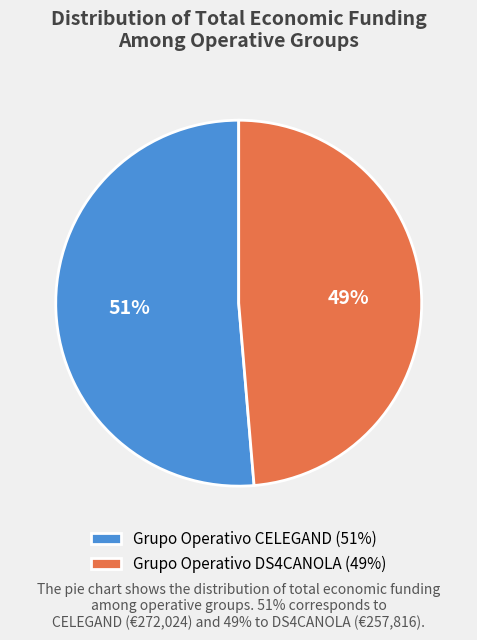

Combined, do Grupo Operativo CELEGAND and Grupo Operativo DS4CANOLA account for over 50%?

Yes